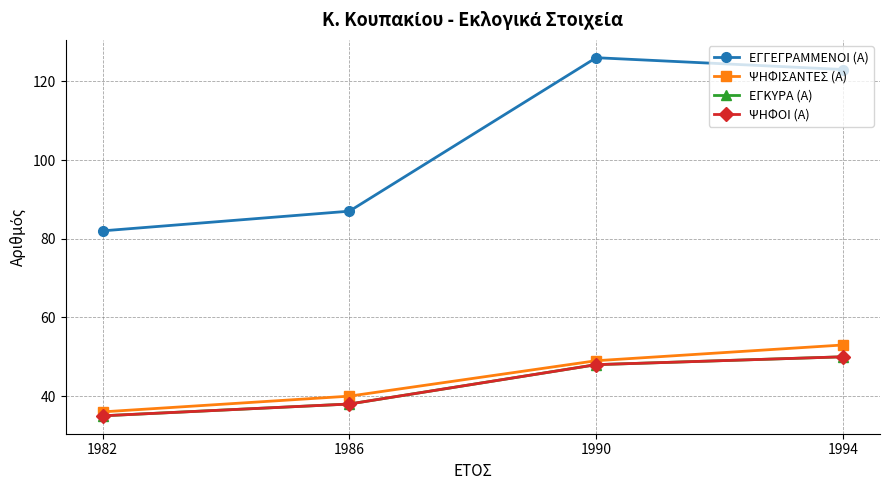

How many ΨΗΦΟΙ (Α) values are between 38 and 50?

3